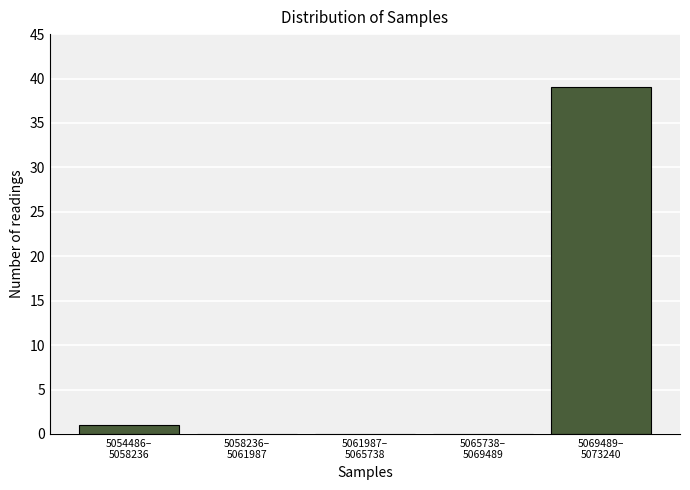

What is the sum of all values?

40